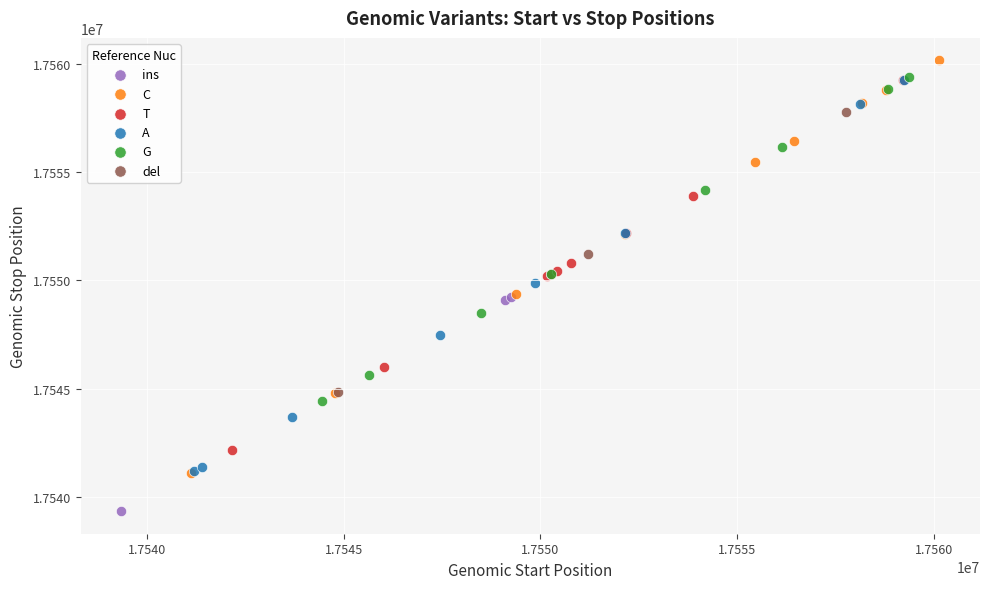

Which series reaches the minimum Y coordinate?

ins